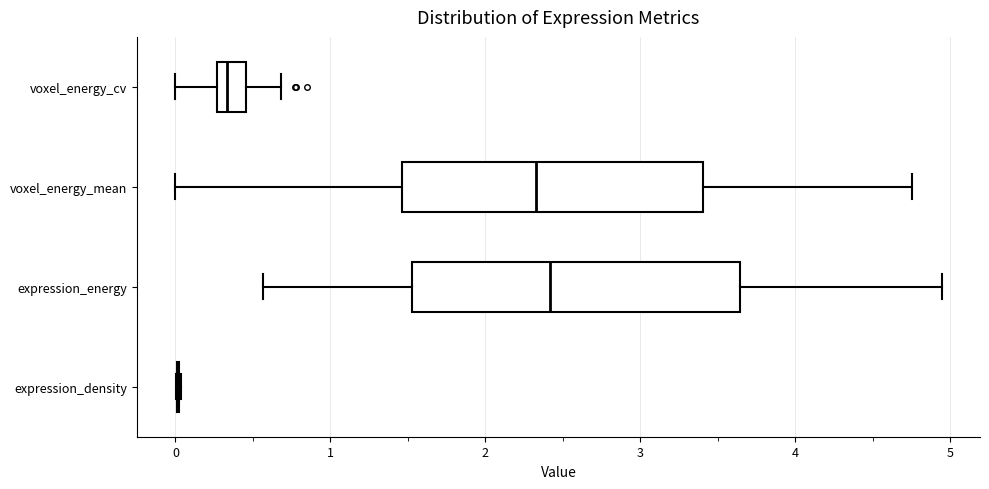

Where is the right edge of the box for expression_energy on the x-axis? The values are not printed on the chart, so give them approximately, as read against the axis.

3.6